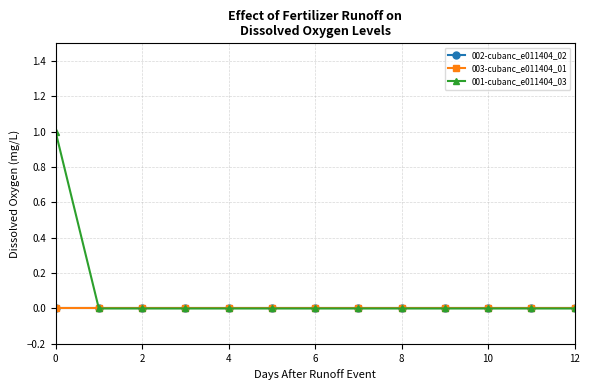

Rank the series by their maximum value, from lowest to highest.

002-cubanc_e011404_02, 003-cubanc_e011404_01, 001-cubanc_e011404_03